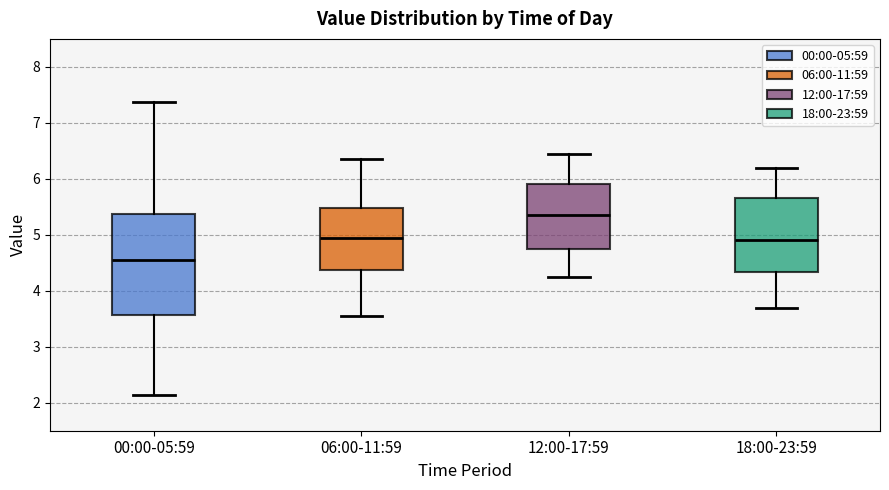

Where is the lower edge of the box for 00:00-05:59 on the y-axis? The values are not printed on the chart, so give them approximately, as read against the axis.

3.6